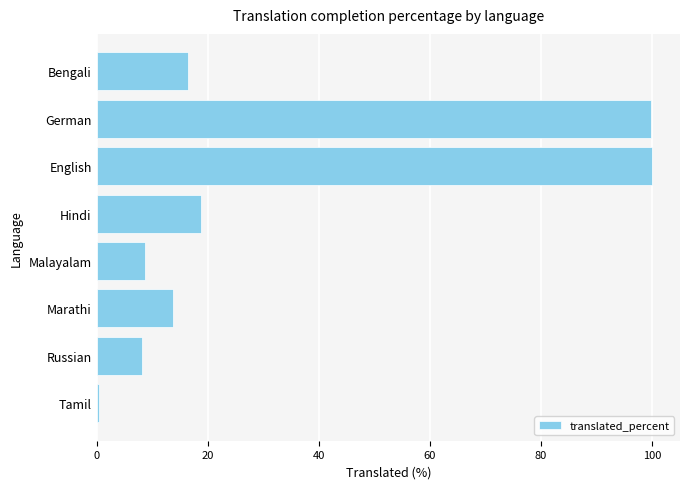

What value does the data have at English?

100.0